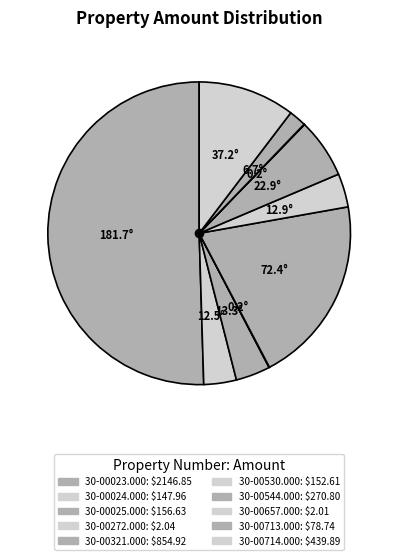

Is the sum of 30-00544.000 and 30-00272.000 greater than half?

No